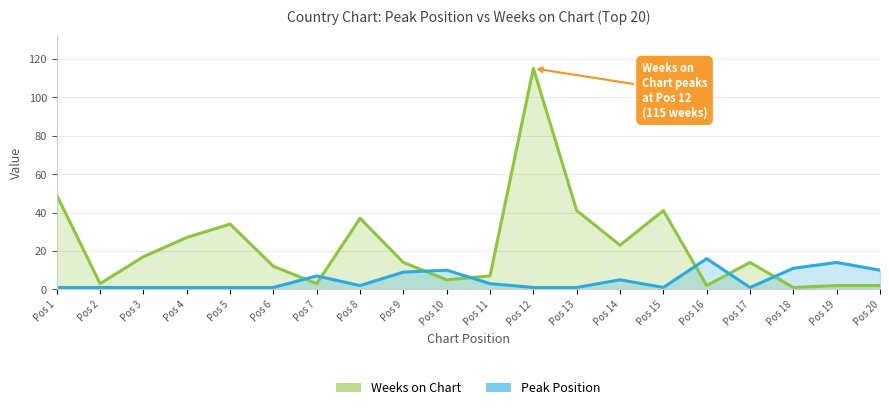

At which label does Peak Position reach its minimum?

Pos 1